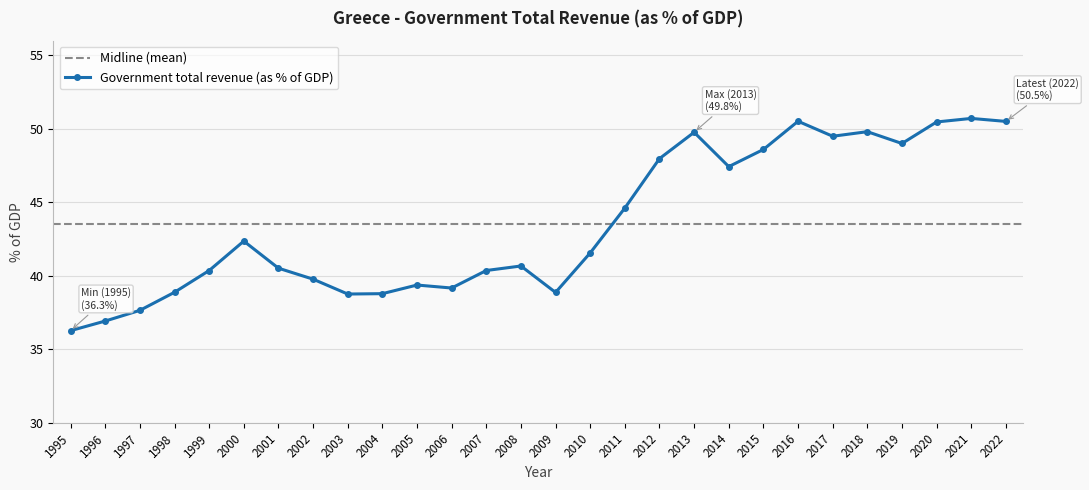

Is this an area chart (filled region under the line)?

No